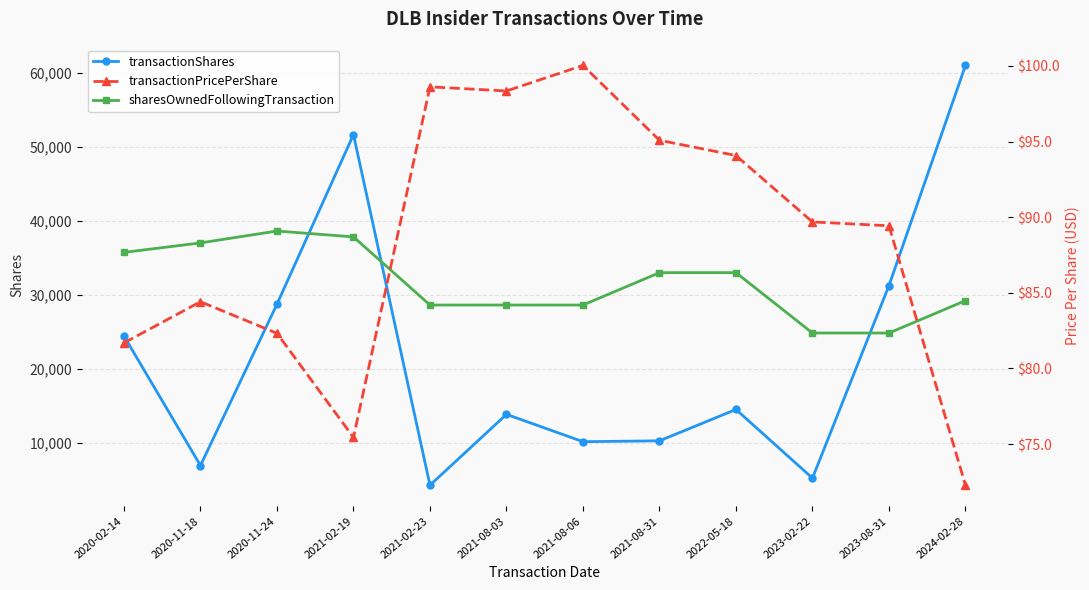

Where does the transactionShares series first go above 14469?

2020-02-14